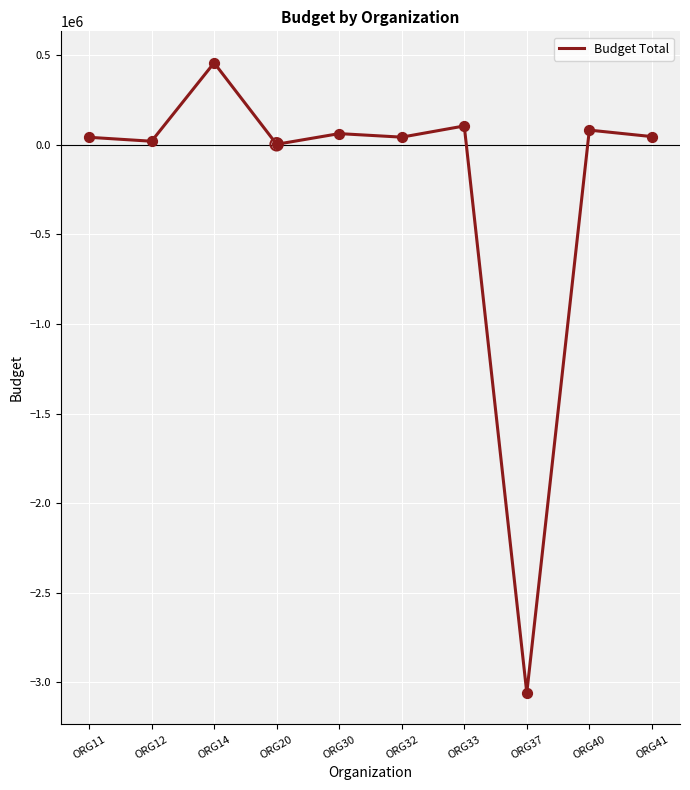

Which has a higher value, ORG33 or ORG37?

ORG33